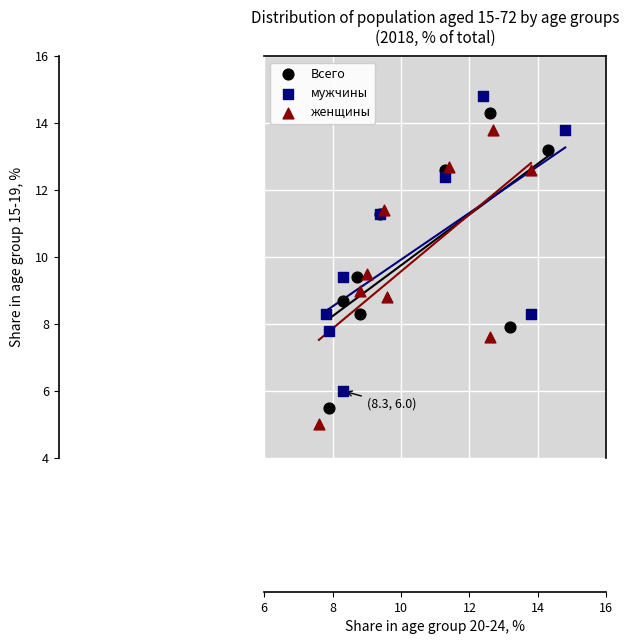

Which series contains the highest Y value?

мужчины